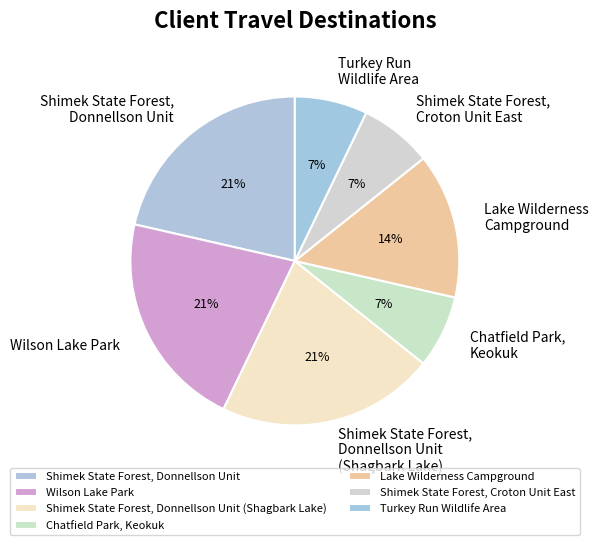

Is Chatfield Park, Keokuk the majority of the pie?

No